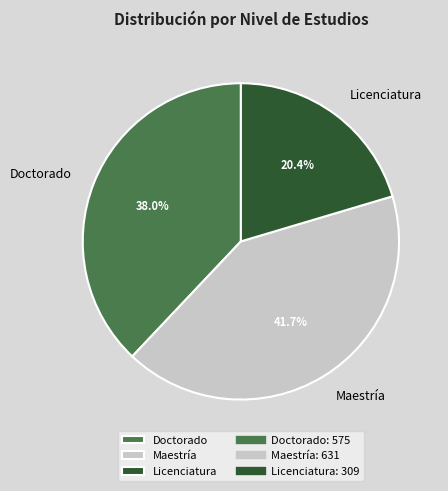

Is Doctorado the majority of the pie?

No